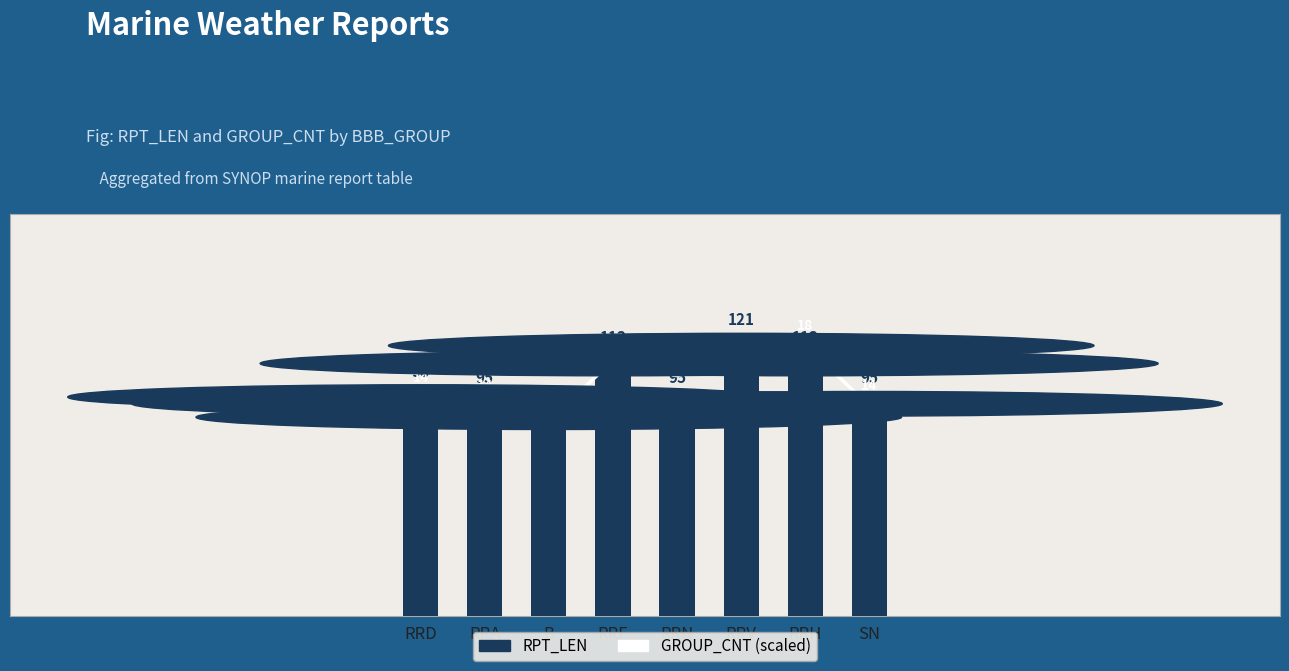

Reading left to right, transcribe all the data shown in this chart.

GROUP_CNT (scaled): 97.5	94.1	87.4	114.3	107.6	114.3	121.0	94.1
RPT_LEN: 98.0	95.0	89.0	113.0	95.0	121.0	113.0	95.0